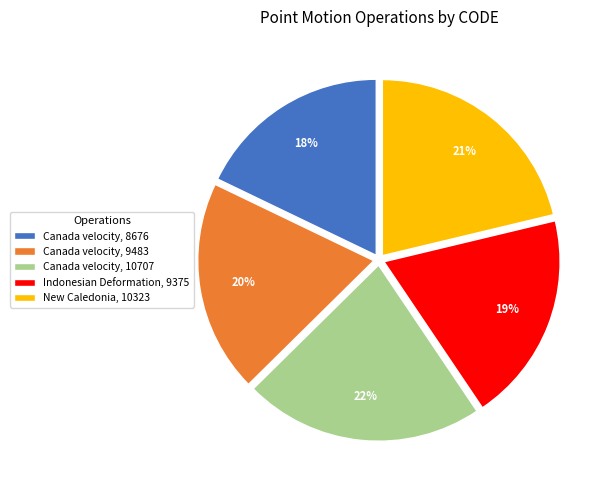

Count the number of slices in the pie.

5